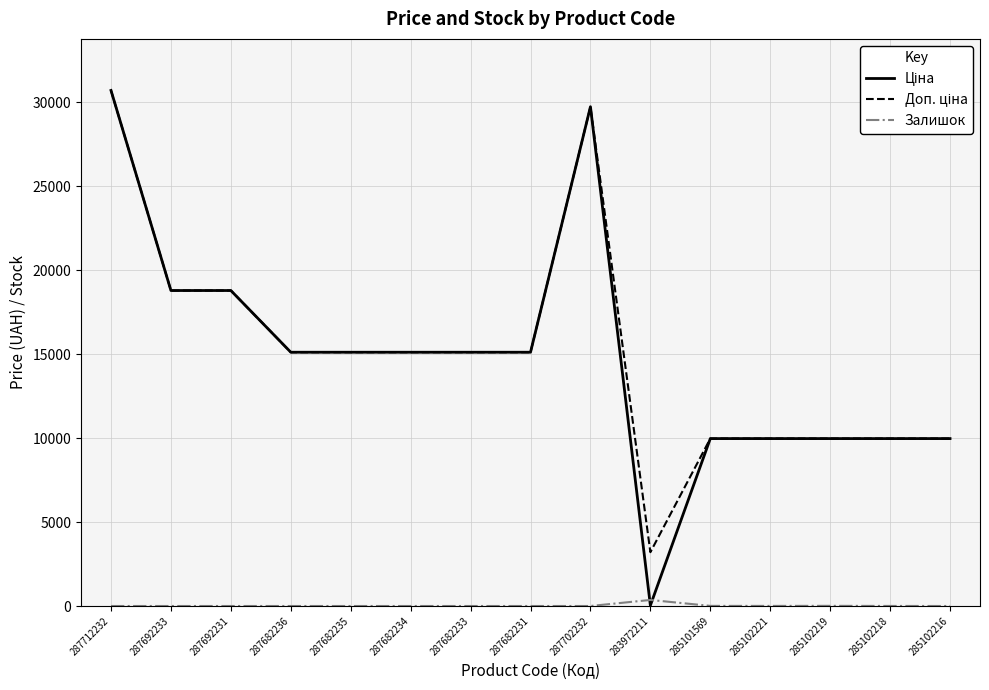

Is it true that Залишок equals 0.0 at 287682236?

True